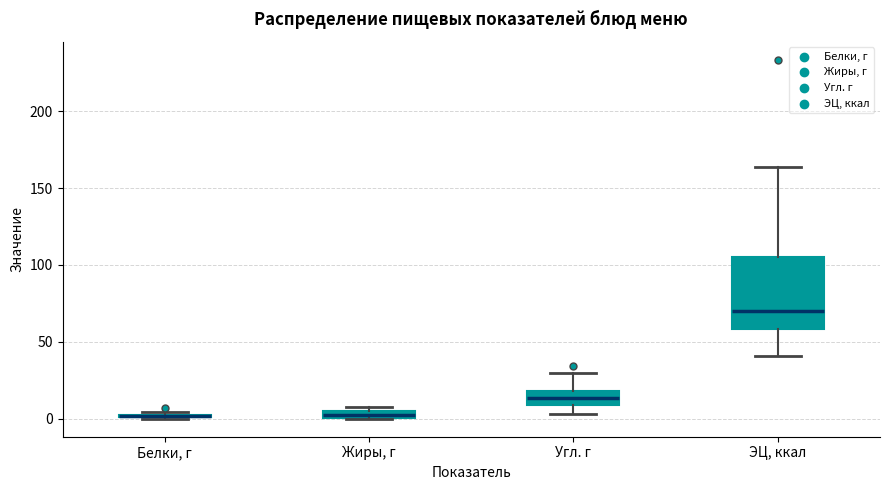

Where is the upper edge of the box for Угл. г on the y-axis? The values are not printed on the chart, so give them approximately, as read against the axis.

20